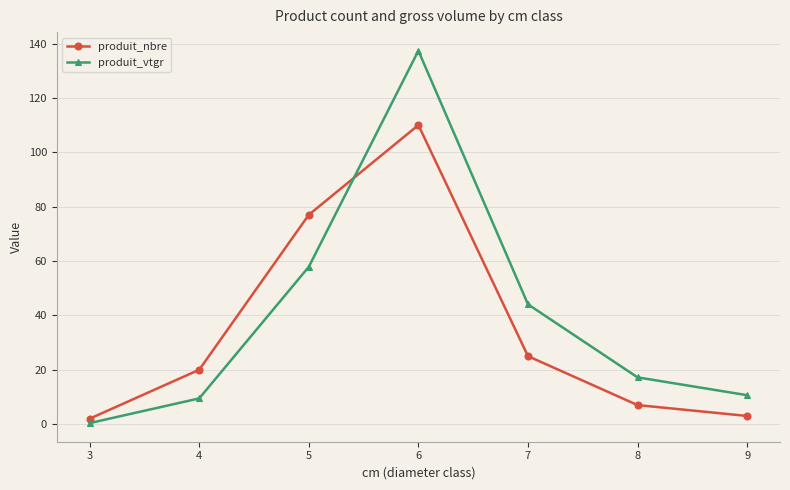

Which series has the largest total across all categories?

produit_vtgr